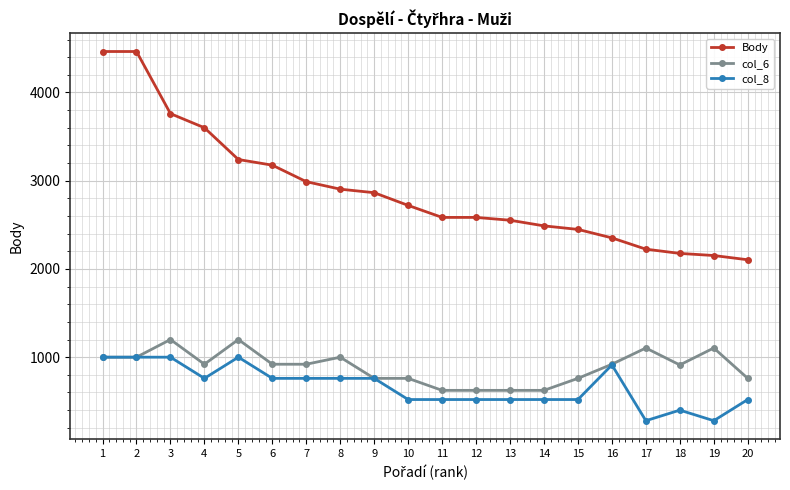

What is the total value across all series at 9?

4384